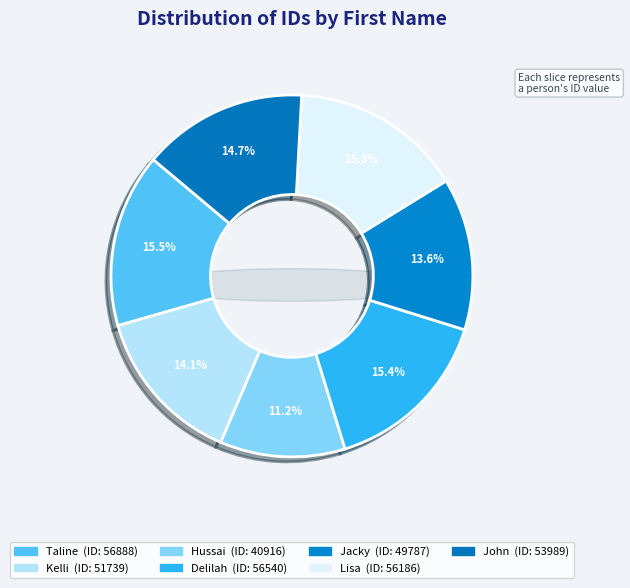

What percentage is the Jacky slice, to the nearest percent?

14%